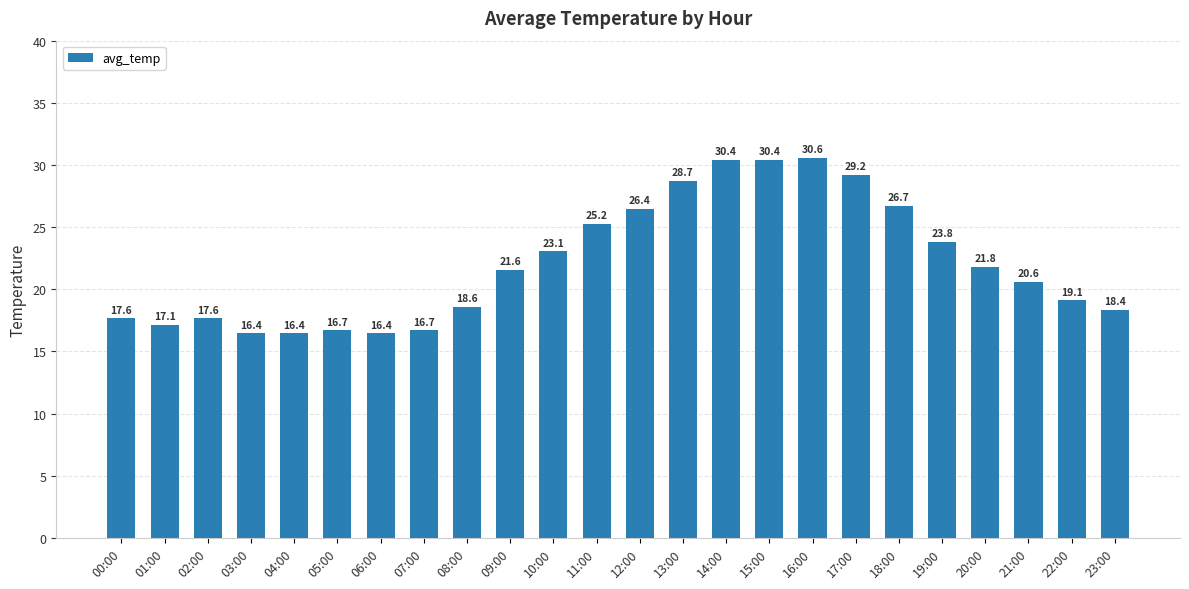

What is the label of the 1st bar from the left?

00:00